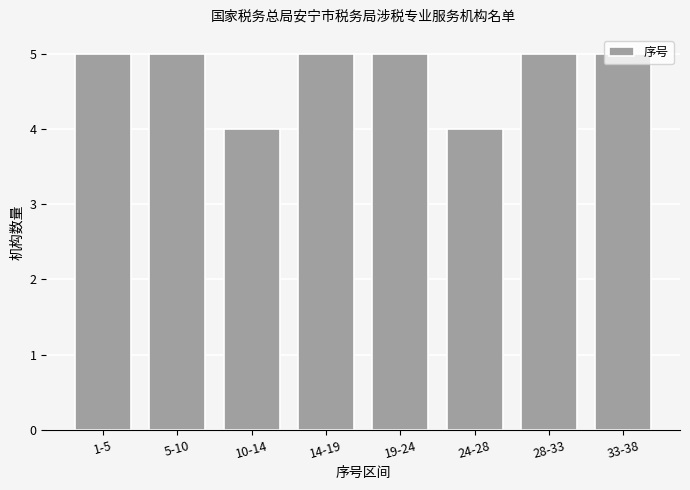

What is the label of the 8th bar from the right?

1-5